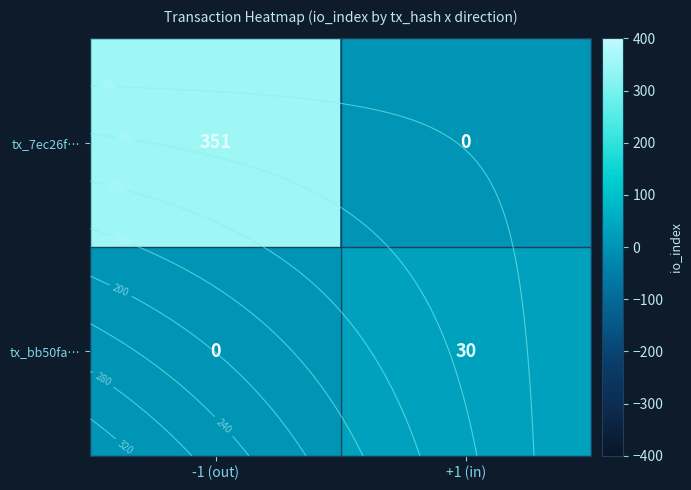

Reading left to right, list all the values displayed in this chart.

tx_7ec26f…: 351	0
tx_bb50fa…: 0	30